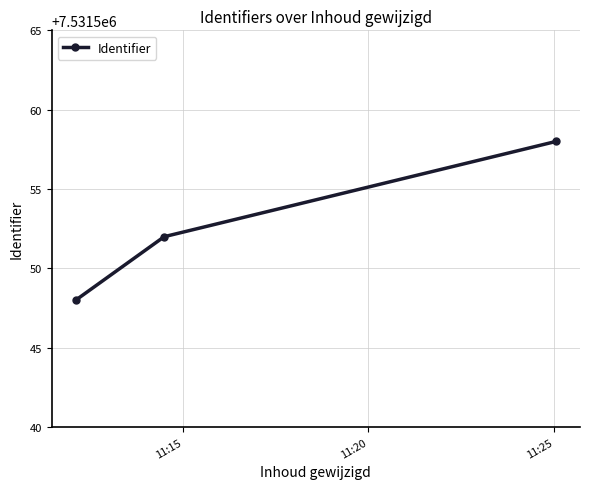

Reading left to right, list all the values displayed in this chart.

7531548	7531552	7531558